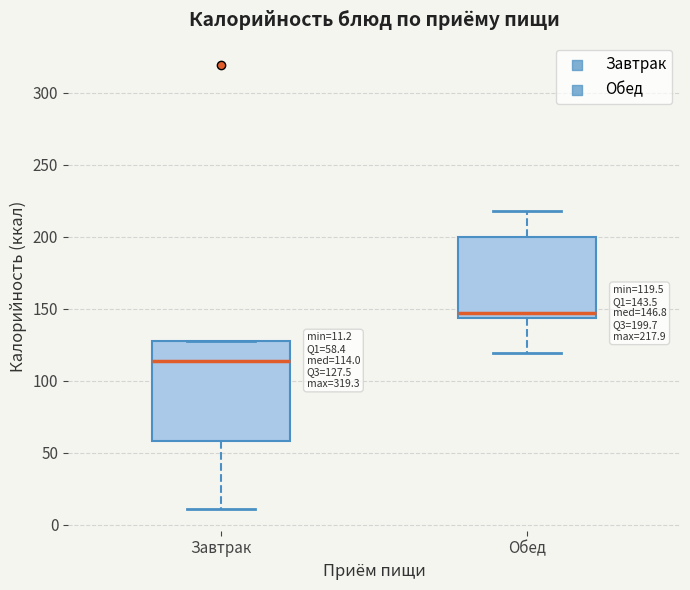

Which box is the tallest, from its lower edge to its upper edge?

Завтрак